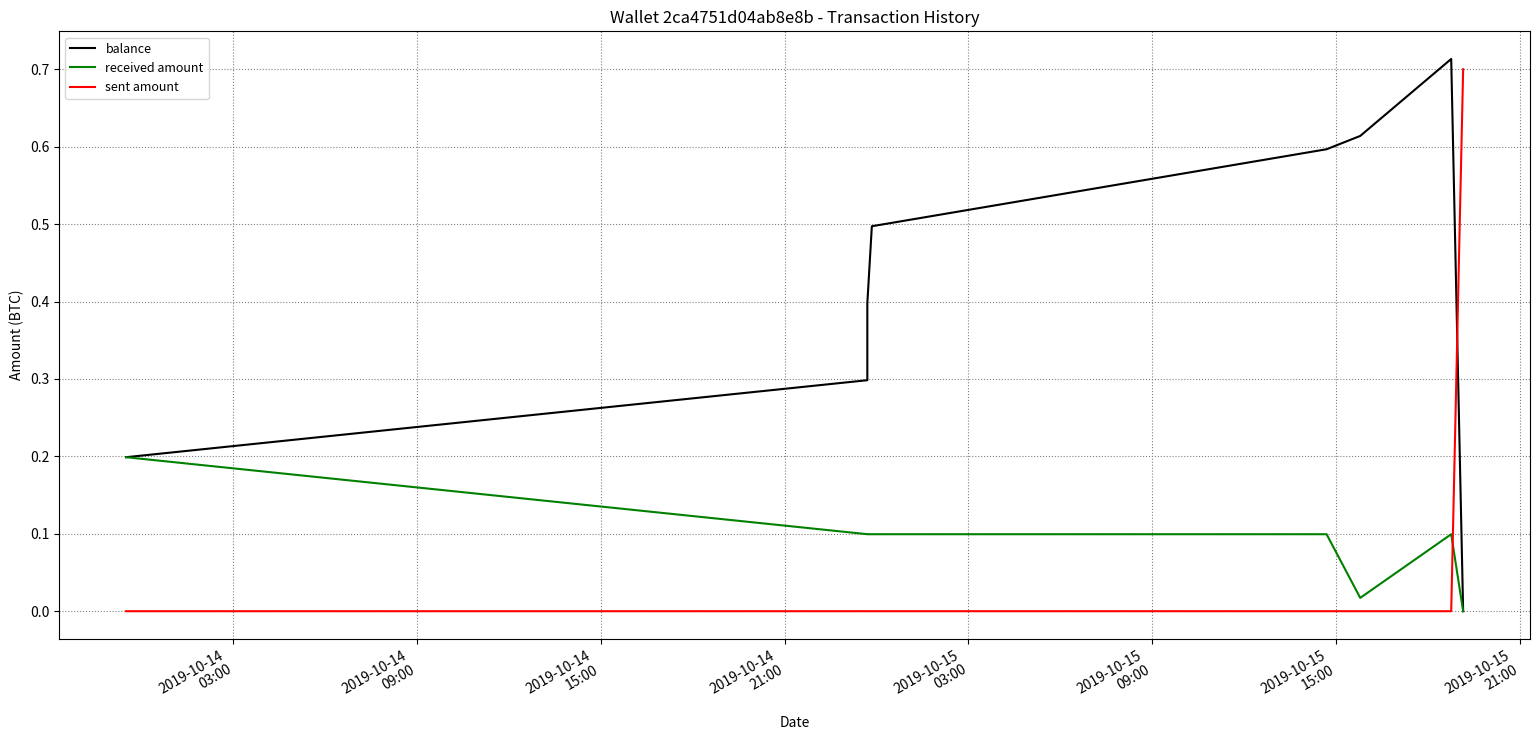

How many values in balance are above zero?

7